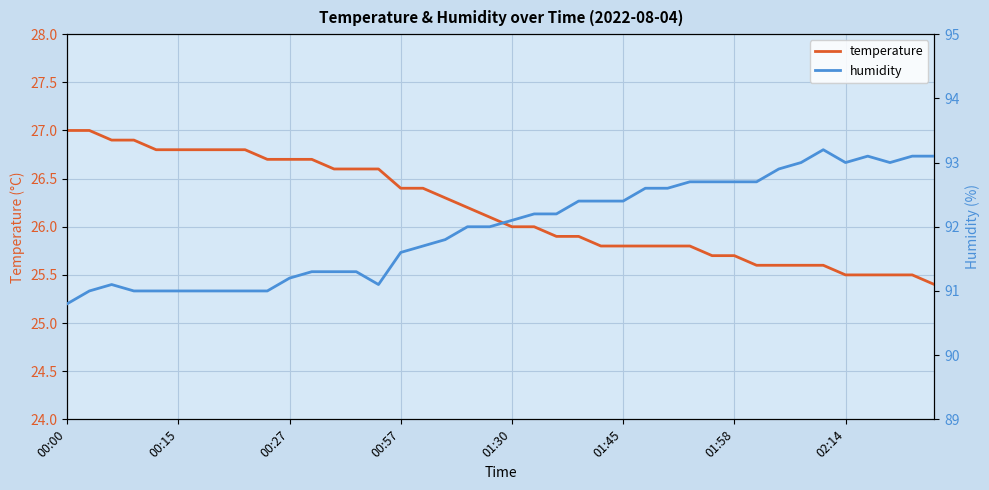

What is the difference between the second highest and second lowest values in the humidity series?

2.1